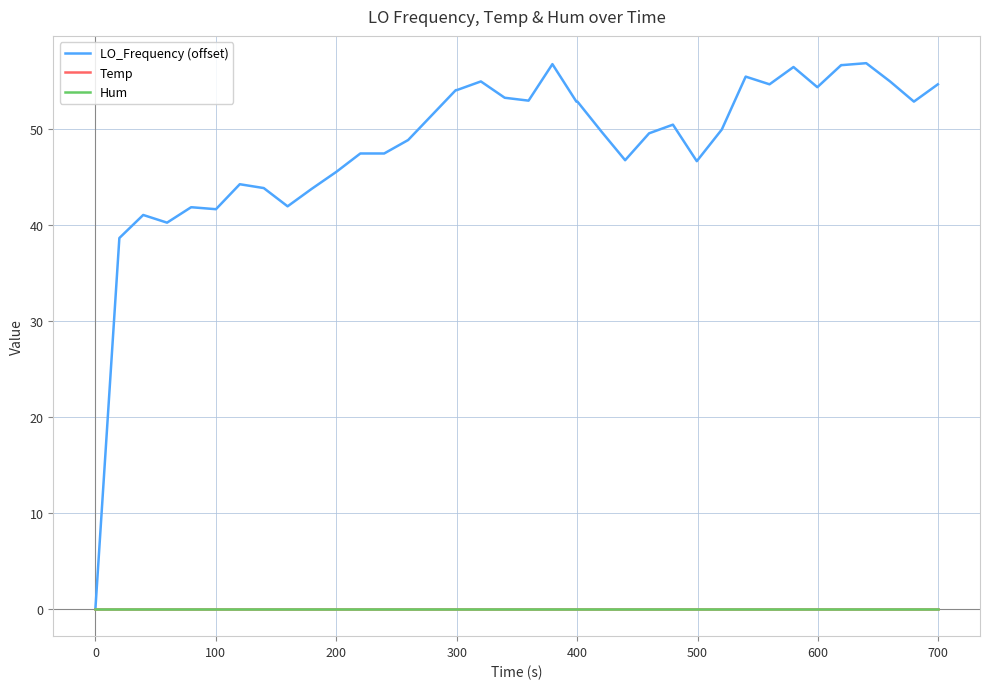

How many lines are shown in the chart?

3